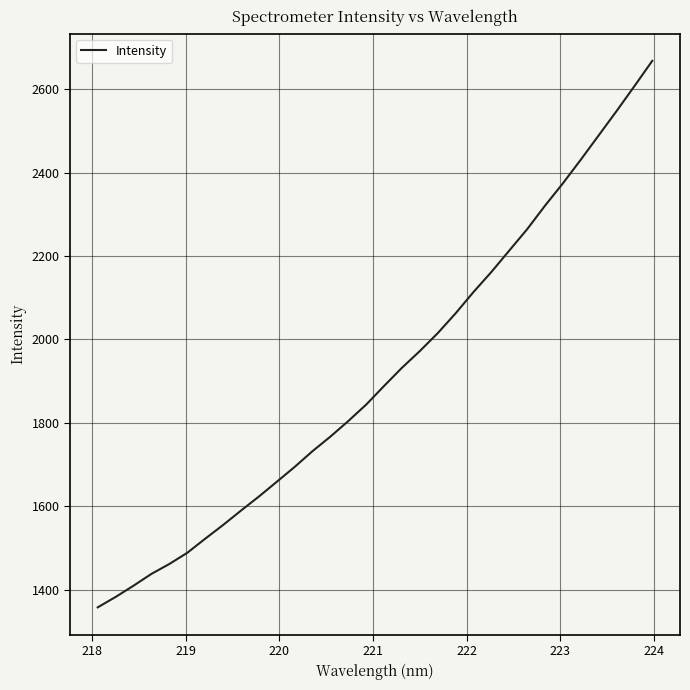

What is the minimum value shown in the chart?

1357.3